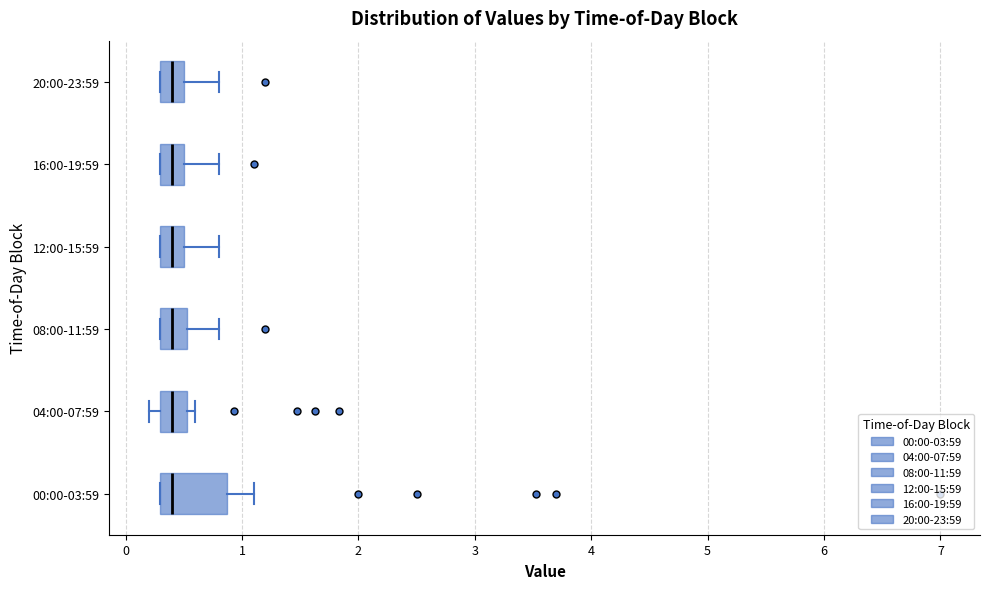

Reading bottom to top, read every box against the x-axis: the position of its median line, the range the box covers, and the ends of its whiskers. The values are not printed on the chart, so give them approximately, as read against the axis.

00:00-03:59: median 0.4, box 0.3 to 0.9, whiskers 0.3 to 1.1
04:00-07:59: median 0.4, box 0.3 to 0.5, whiskers 0.2 to 0.6
08:00-11:59: median 0.4, box 0.3 to 0.5, whiskers 0.3 to 0.8
12:00-15:59: median 0.4, box 0.3 to 0.5, whiskers 0.3 to 0.8
16:00-19:59: median 0.4, box 0.3 to 0.5, whiskers 0.3 to 0.8
20:00-23:59: median 0.4, box 0.3 to 0.5, whiskers 0.3 to 0.8